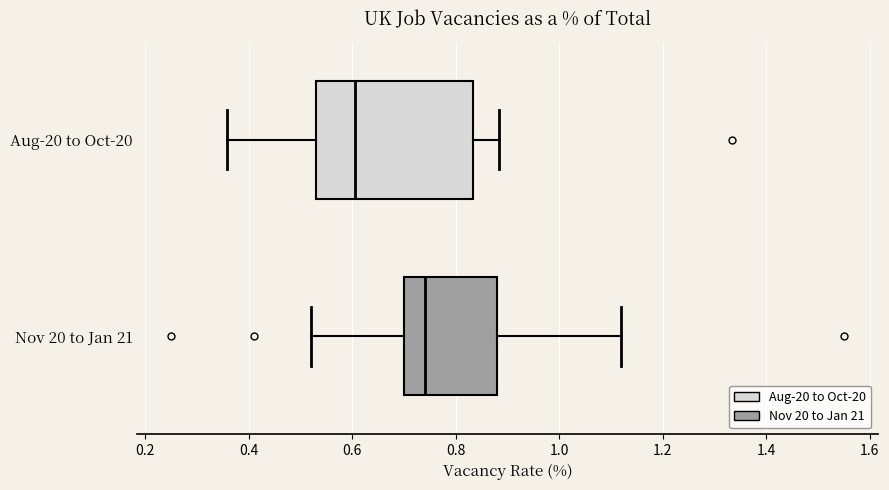

Reading bottom to top, transcribe this box plot: for each box, give where its median line is, the range the box spans, and where its two whiskers end, as read against the x-axis. The values are not printed on the chart, so give them approximately, as read against the axis.

Nov 20 to Jan 21: median 0.74, box 0.70 to 0.88, whiskers 0.52 to 1.12
Aug-20 to Oct-20: median 0.60, box 0.52 to 0.84, whiskers 0.36 to 0.88